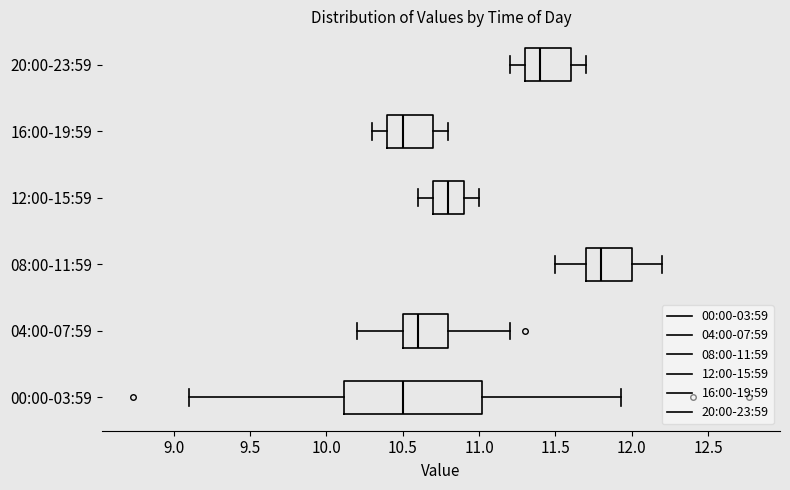

Reading bottom to top, transcribe this box plot: for each box, give where its median line is, the range the box spans, and where its two whiskers end, as read against the x-axis. The values are not printed on the chart, so give them approximately, as read against the axis.

00:00-03:59: median 10.50, box 10.10 to 11.00, whiskers 9.10 to 11.95
04:00-07:59: median 10.60, box 10.50 to 10.80, whiskers 10.20 to 11.20
08:00-11:59: median 11.80, box 11.70 to 12.00, whiskers 11.50 to 12.20
12:00-15:59: median 10.80, box 10.70 to 10.90, whiskers 10.60 to 11.00
16:00-19:59: median 10.50, box 10.40 to 10.70, whiskers 10.30 to 10.80
20:00-23:59: median 11.40, box 11.30 to 11.60, whiskers 11.20 to 11.70